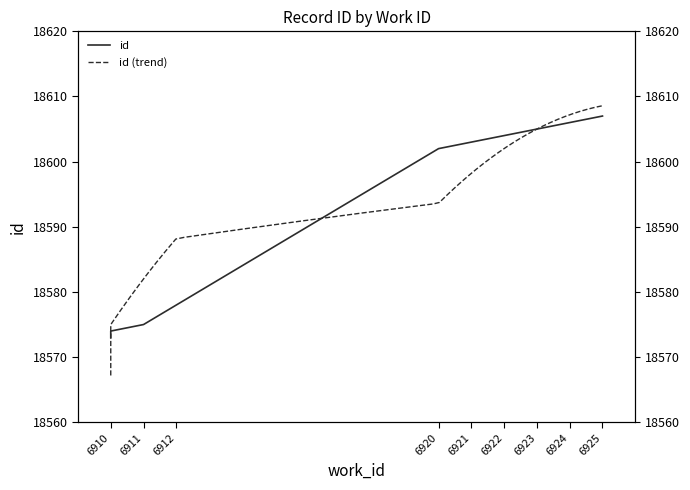

How many values exceed 18603?

4